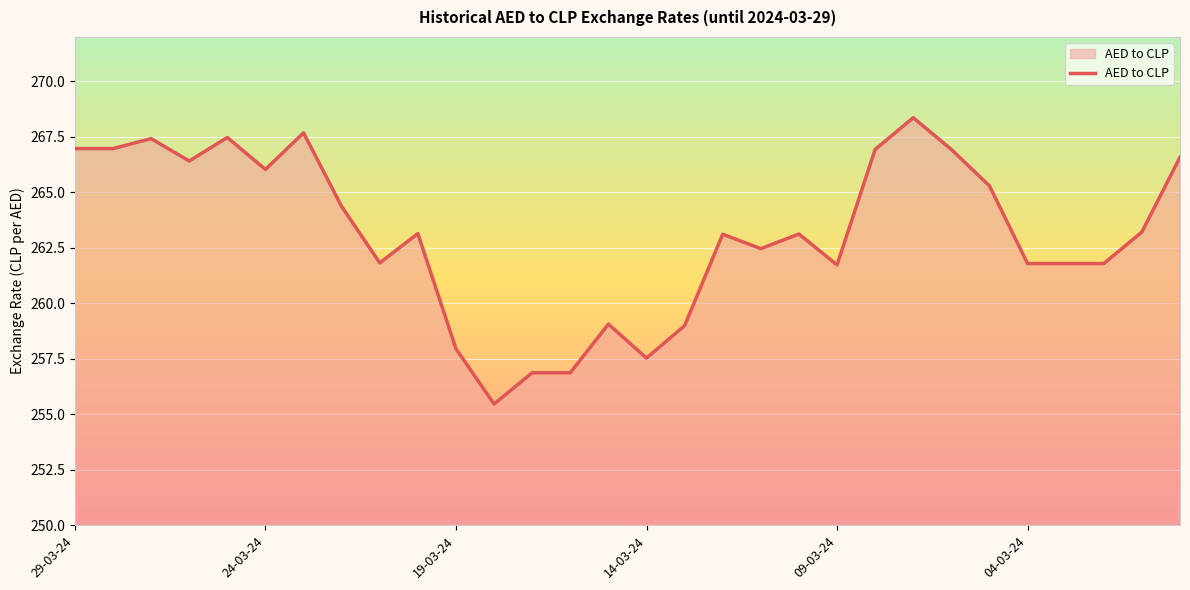

What is the minimum value shown in the chart?

255.5